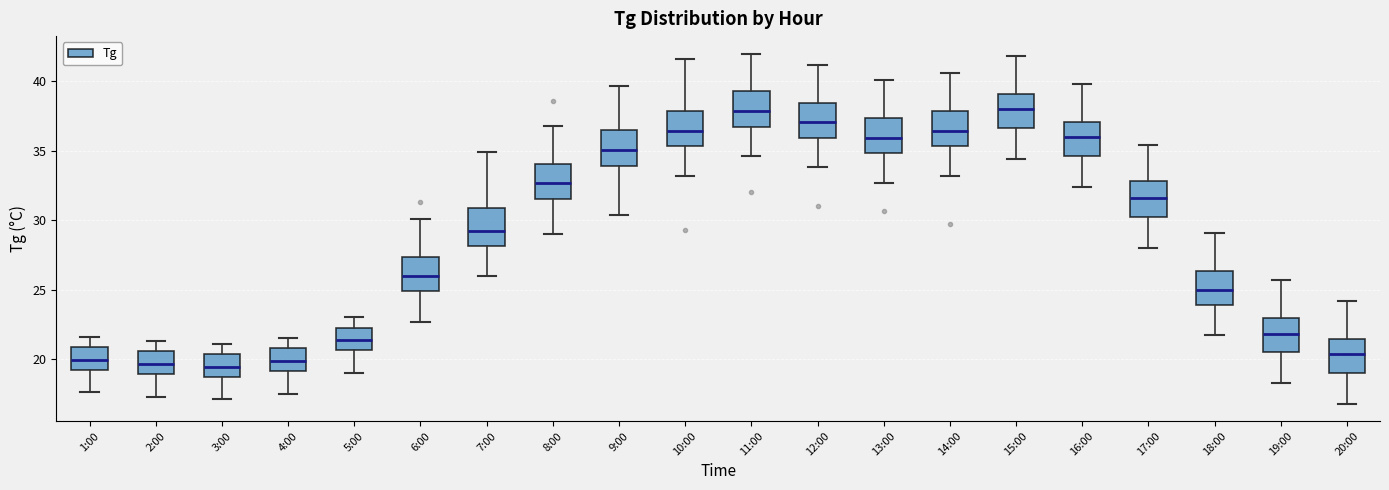

Reading left to right, transcribe this box plot: for each box, give where its median line is, the range the box spans, and where its two whiskers end, as read against the y-axis. The values are not printed on the chart, so give them approximately, as read against the axis.

1:00: median 20.0, box 19.0 to 21.0, whiskers 17.5 to 21.5
2:00: median 19.5, box 19.0 to 20.5, whiskers 17.5 to 21.5
3:00: median 19.5, box 18.5 to 20.5, whiskers 17.0 to 21.0
4:00: median 20.0, box 19.0 to 21.0, whiskers 17.5 to 21.5
5:00: median 21.5, box 20.5 to 22.5, whiskers 19.0 to 23.0
6:00: median 26.0, box 25.0 to 27.5, whiskers 22.5 to 30.0
7:00: median 29.5, box 28.0 to 31.0, whiskers 26.0 to 35.0
8:00: median 32.5, box 31.5 to 34.0, whiskers 29.0 to 37.0
9:00: median 35.0, box 34.0 to 36.5, whiskers 30.5 to 39.5
10:00: median 36.5, box 35.5 to 38.0, whiskers 33.0 to 41.5
11:00: median 38.0, box 36.5 to 39.5, whiskers 34.5 to 42.0
12:00: median 37.0, box 36.0 to 38.5, whiskers 34.0 to 41.0
13:00: median 36.0, box 35.0 to 37.5, whiskers 32.5 to 40.0
14:00: median 36.5, box 35.5 to 38.0, whiskers 33.0 to 40.5
15:00: median 38.0, box 36.5 to 39.0, whiskers 34.5 to 42.0
16:00: median 36.0, box 34.5 to 37.0, whiskers 32.5 to 40.0
17:00: median 31.5, box 30.0 to 33.0, whiskers 28.0 to 35.5
18:00: median 25.0, box 24.0 to 26.5, whiskers 21.5 to 29.0
19:00: median 22.0, box 20.5 to 23.0, whiskers 18.5 to 25.5
20:00: median 20.5, box 19.0 to 21.5, whiskers 17.0 to 24.0